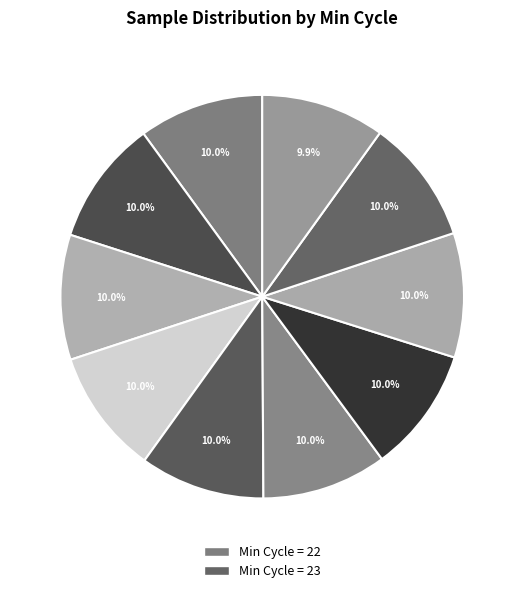

How many slices are in this pie chart?

10